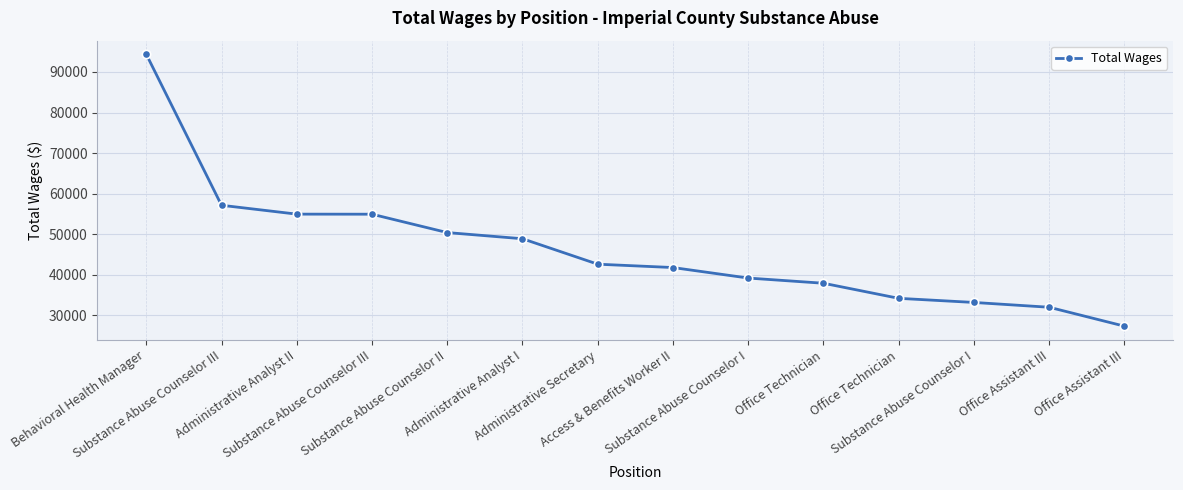

Rank the categories by value from lowest to highest.

Office Assistant III, Office Assistant III, Substance Abuse Counselor I, Office Technician, Office Technician, Substance Abuse Counselor I, Access & Benefits Worker II, Administrative Secretary, Administrative Analyst I, Substance Abuse Counselor II, Substance Abuse Counselor III, Administrative Analyst II, Substance Abuse Counselor III, Behavioral Health Manager